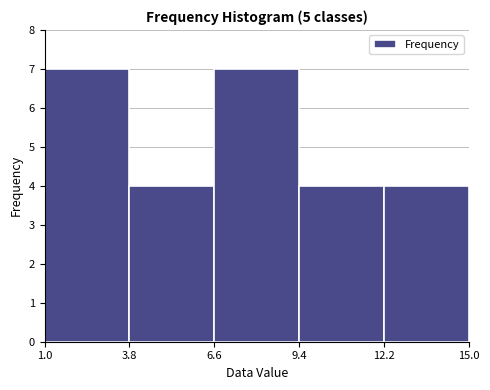

What is the height of the bar covering 9.4 to 12.2 on the x-axis? The values are not printed on the chart, so give them approximately, as read against the axis.

4